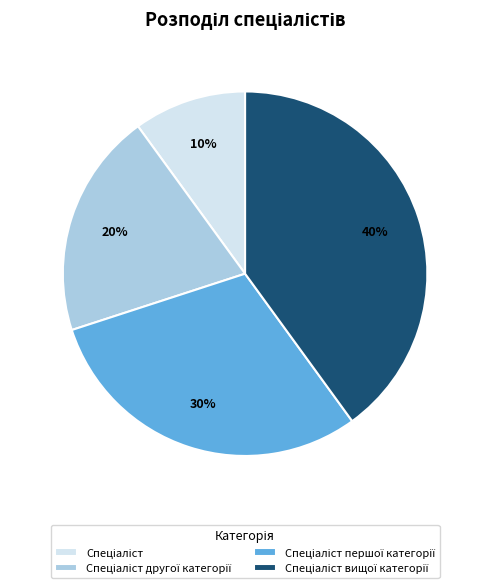

Count the number of slices in the pie.

4